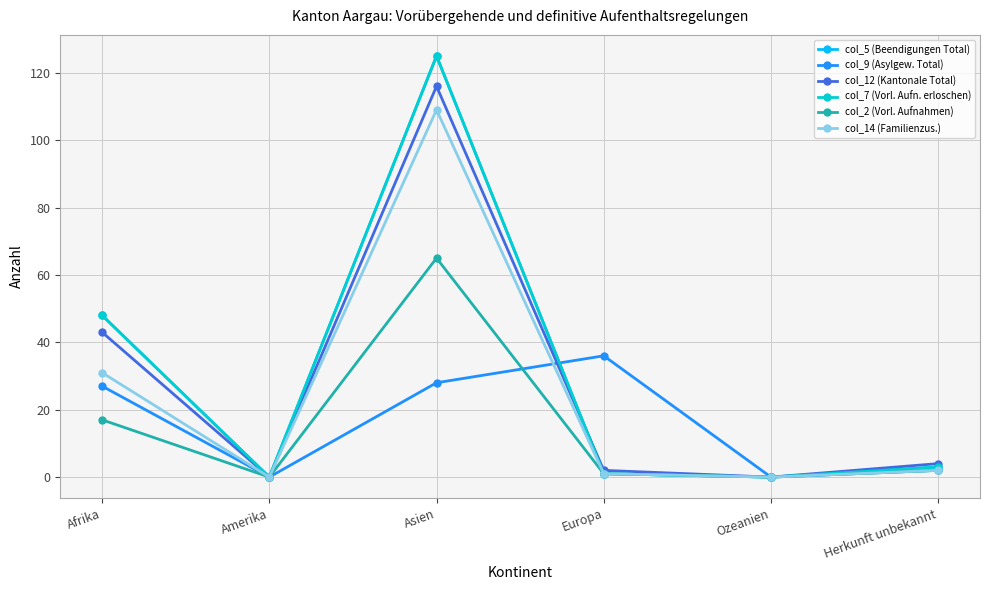

The value of col_9 (Asylgew. Total) at Afrika is 27. True or false?

True